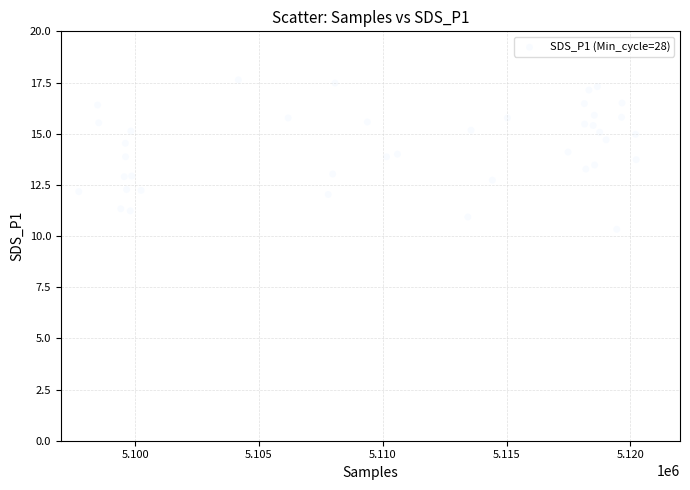

What is the range of Y values (max minus min)?

7.3